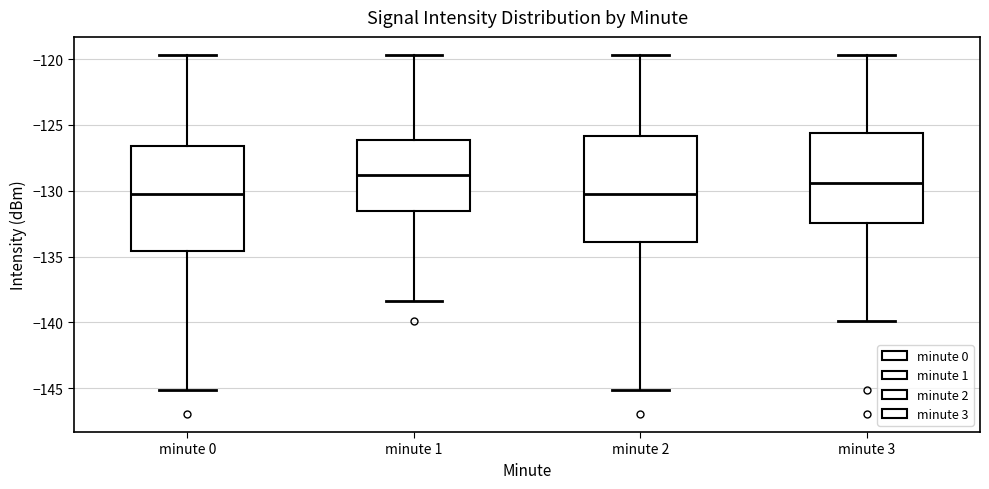

Which box's median line is the highest?

minute 1